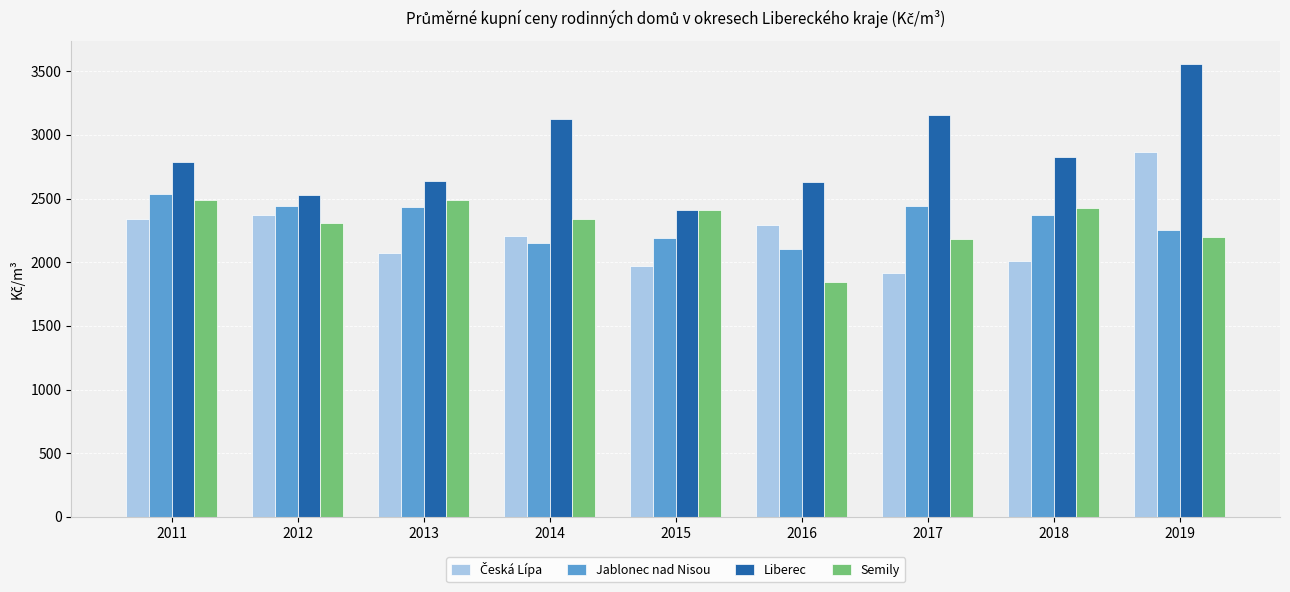

Is it true that Semily equals 2413 at 2015?

True